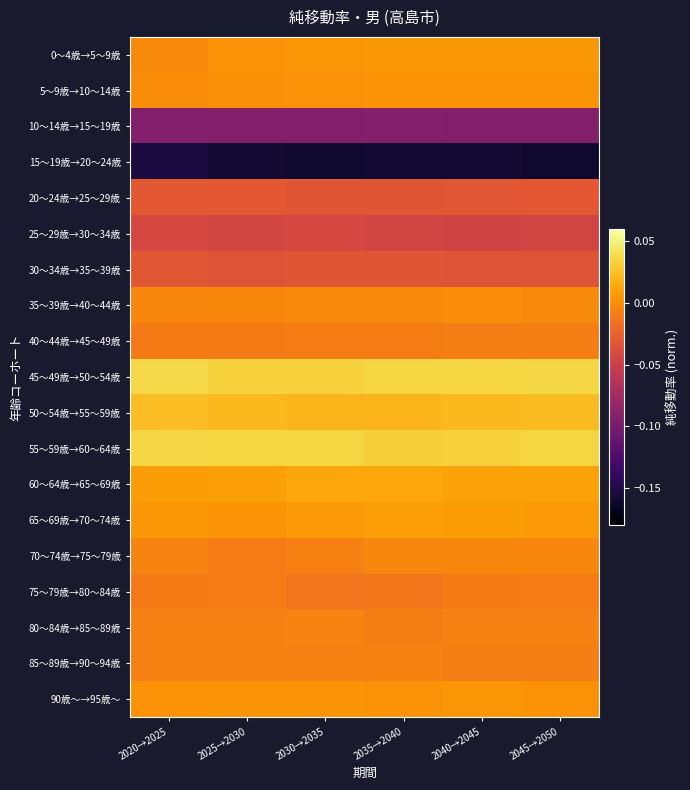

What is the total value across all series at 2020→2025?

-0.3